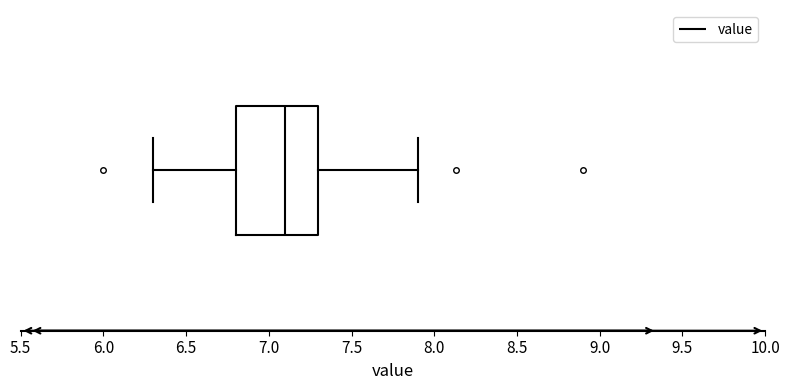

Read this box plot against the x-axis: the position of the median line, the range covered by the box, and the ends of both whiskers. The values are not printed on the chart, so give them approximately, as read against the axis.

median 7.1, box 6.8 to 7.3, whiskers 6.3 to 7.9